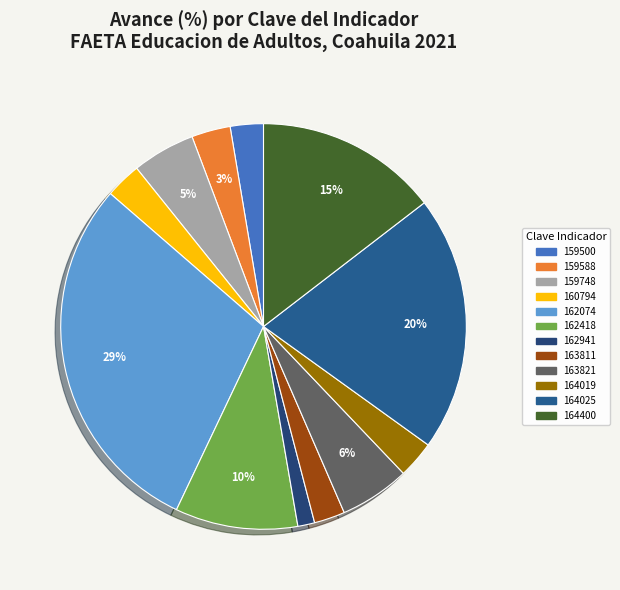

Which has a higher value, 164019 or 164400?

164400